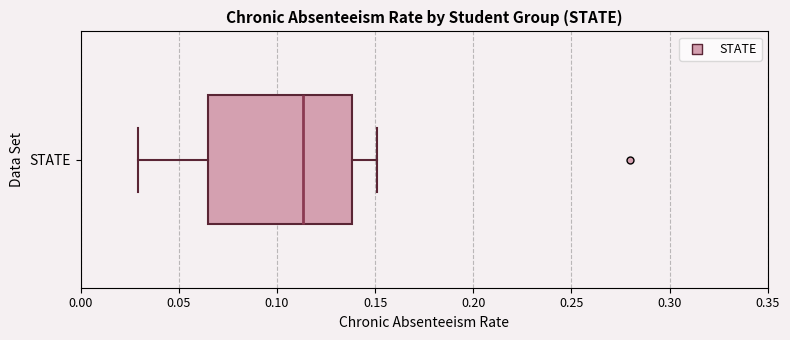

Transcribe this box plot: give where the median line is, the range the box spans, and where the two whiskers end, as read against the x-axis. The values are not printed on the chart, so give them approximately, as read against the axis.

median 0.115, box 0.065 to 0.140, whiskers 0.030 to 0.150